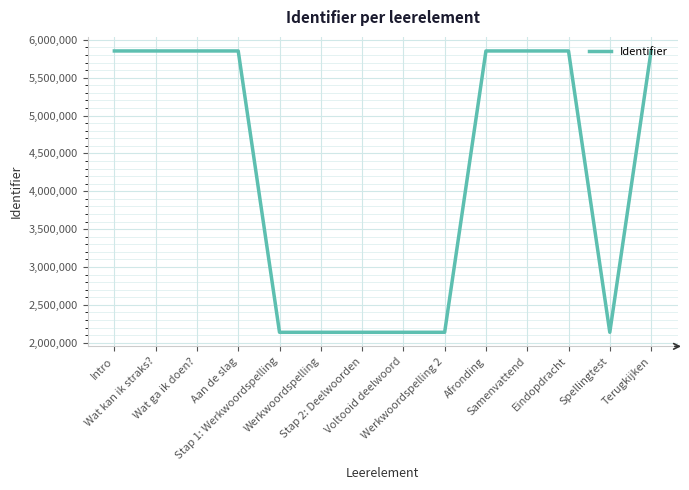

What is the minimum value shown in the chart?

2137989